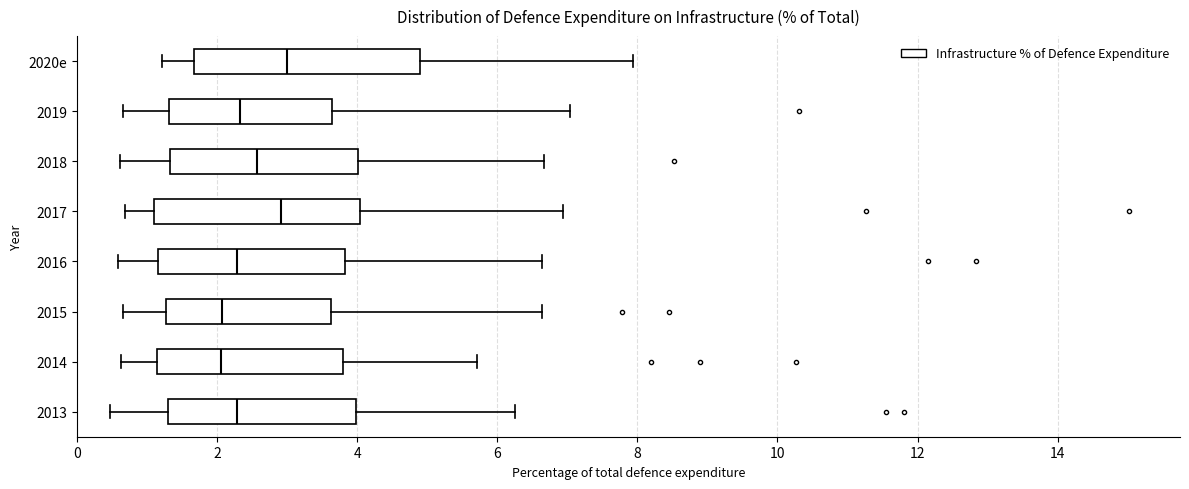

Reading bottom to top, transcribe this box plot: for each box, give where its median line is, the range the box spans, and where its two whiskers end, as read against the x-axis. The values are not printed on the chart, so give them approximately, as read against the axis.

2013: median 2.2, box 1.2 to 4.0, whiskers 0.4 to 6.2
2014: median 2.0, box 1.2 to 3.8, whiskers 0.6 to 5.8
2015: median 2.0, box 1.2 to 3.6, whiskers 0.6 to 6.6
2016: median 2.2, box 1.2 to 3.8, whiskers 0.6 to 6.6
2017: median 3.0, box 1.0 to 4.0, whiskers 0.6 to 7.0
2018: median 2.6, box 1.4 to 4.0, whiskers 0.6 to 6.6
2019: median 2.4, box 1.4 to 3.6, whiskers 0.6 to 7.0
2020e: median 3.0, box 1.6 to 4.8, whiskers 1.2 to 8.0